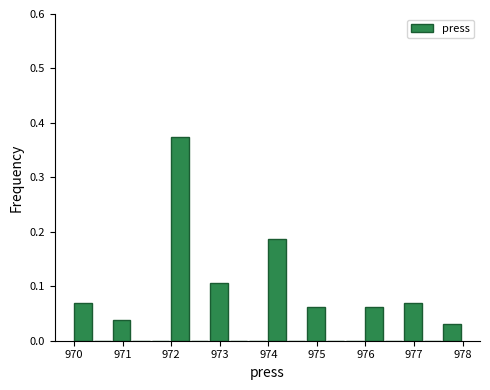

Reading left to right, list every bar in this chart as the range it spans on the x-axis followed by its height. The values are not printed on the chart, so give them approximately, as read against the axis.

970.0 to 970.4: 0.07
970.4 to 970.8: 0
970.8 to 971.2: 0.04
971.2 to 971.6: 0
971.6 to 972.0: 0
972.0 to 972.4: 0.38
972.4 to 972.8: 0
972.8 to 973.2: 0.11
973.2 to 973.6: 0
973.6 to 974.0: 0
974.0 to 974.4: 0.19
974.4 to 974.8: 0
974.8 to 975.2: 0.06
975.2 to 975.6: 0
975.6 to 976.0: 0
976.0 to 976.4: 0.06
976.4 to 976.8: 0
976.8 to 977.2: 0.07
977.2 to 977.6: 0
977.6 to 978.0: 0.03